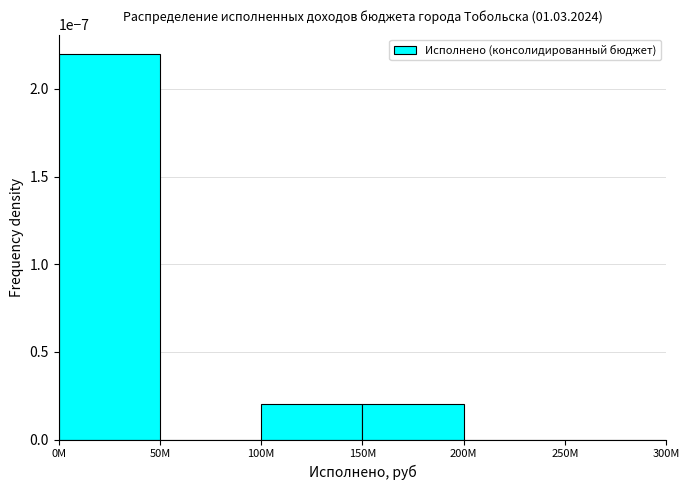

Is it true that the value at 100M is 0.0?

True